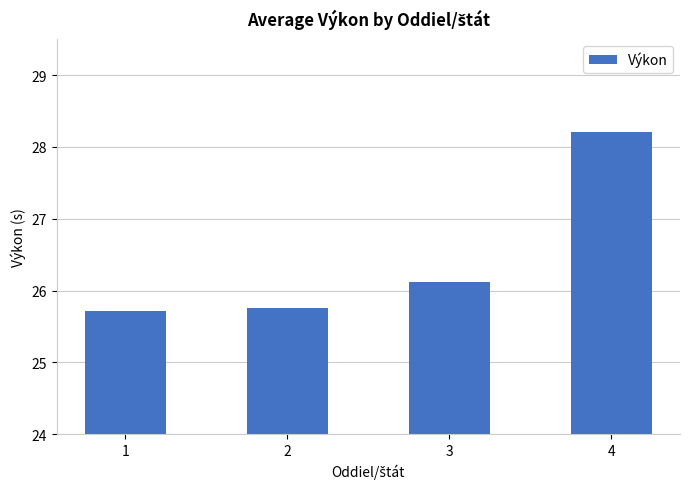

Reading right to left, what are all the values shown in this chart?

4=28.2	3=26.1	2=25.8	1=25.7